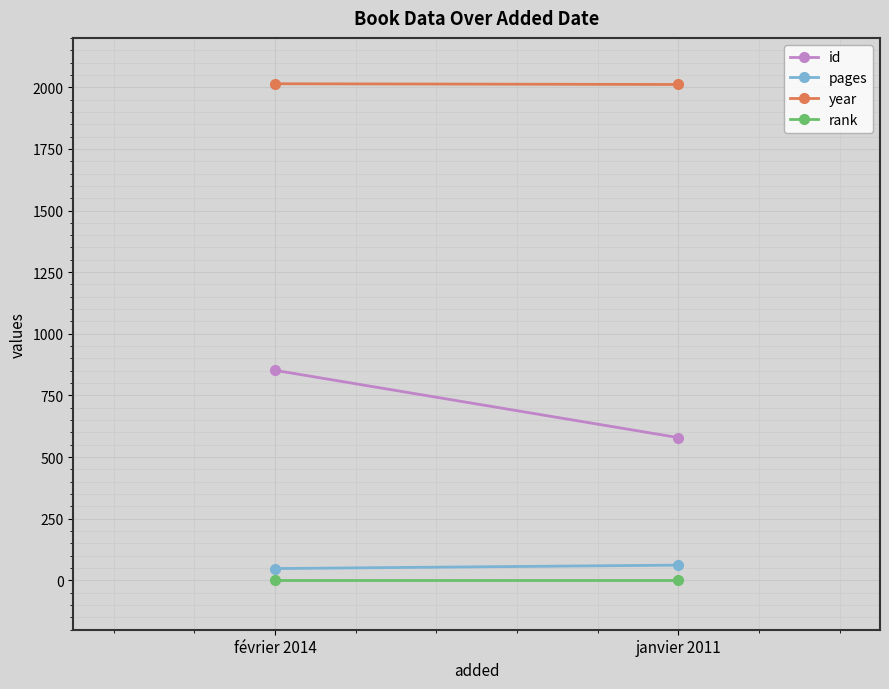

Between février 2014 and janvier 2011, which series saw the biggest shift?

id